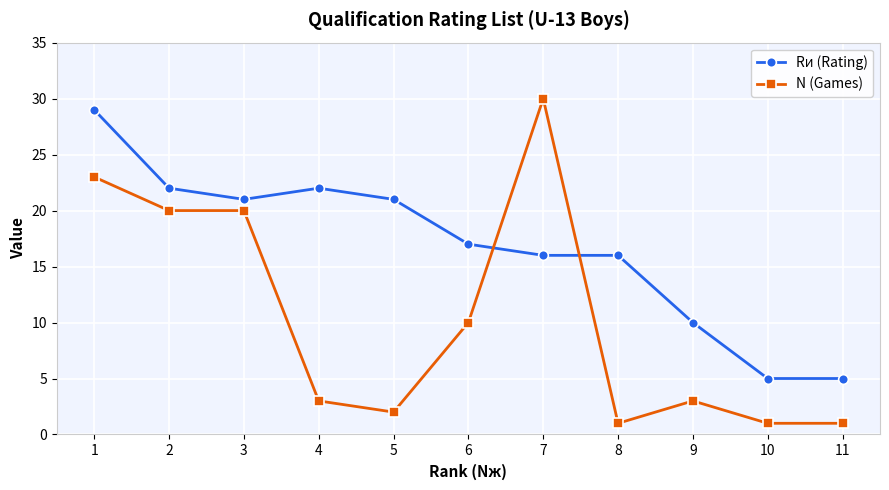

Which series has the largest total across all categories?

Rи (Rating)